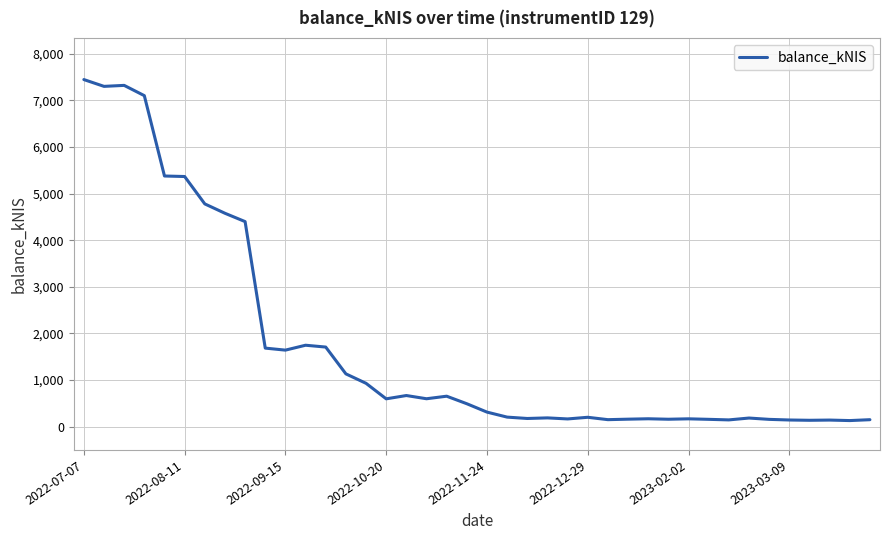

How many lines are shown in the chart?

1